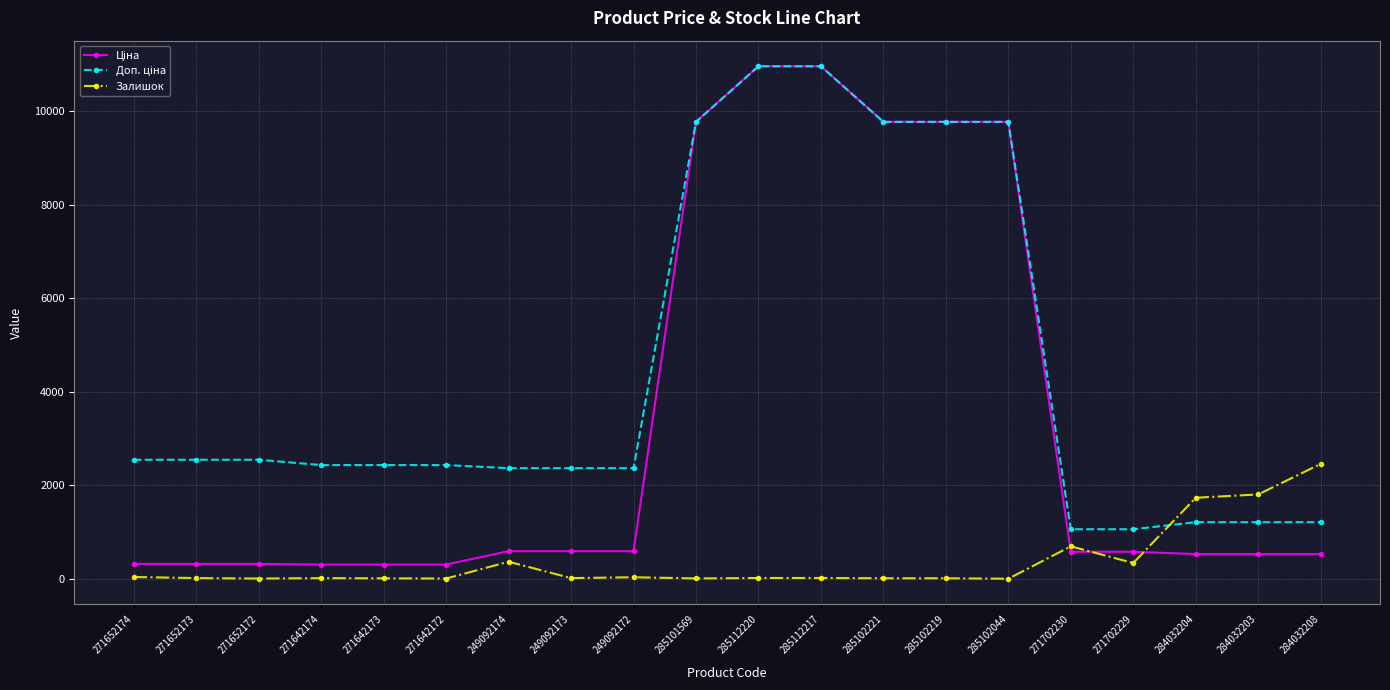

What is the maximum value shown in the chart?

10964.4